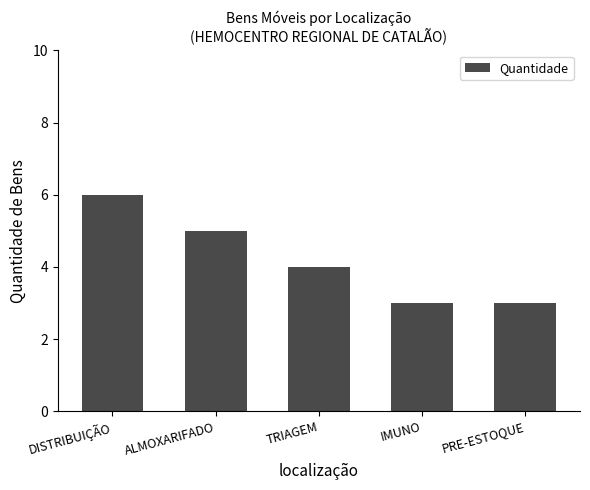

What value does the data have at DISTRIBUIÇÃO?

6